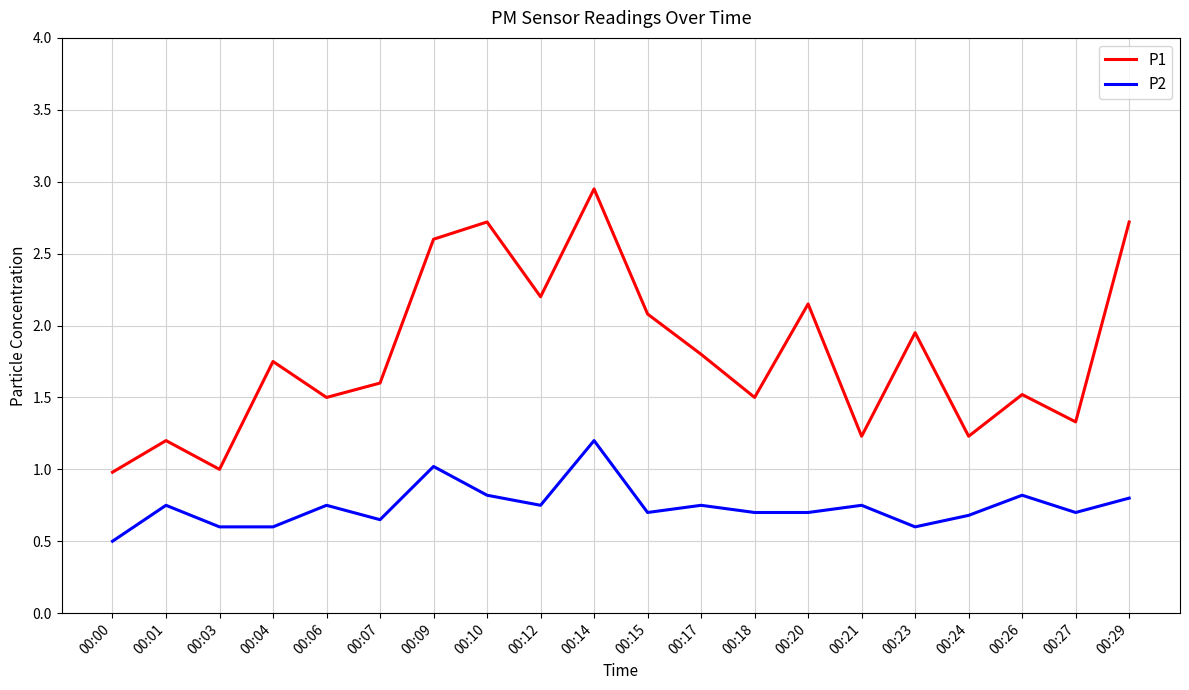

True or false: P1 and P2 cross at least once.

False